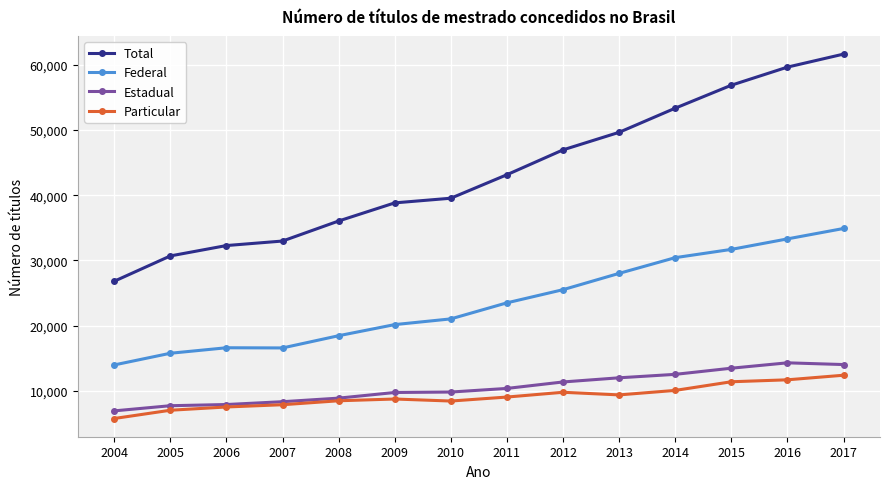

What is the difference between the highest and lowest values at 2006?

24781